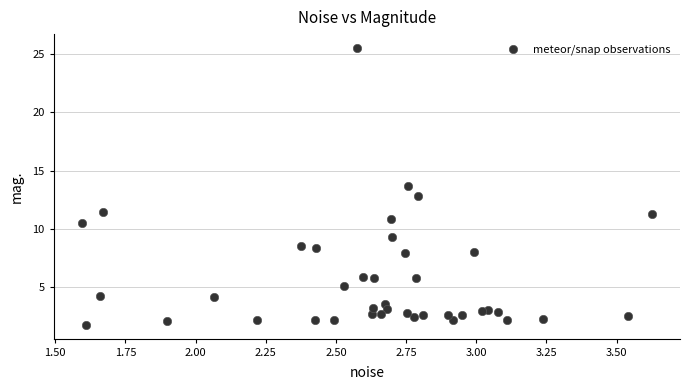

What is the range of Y values (max minus min)?

23.8